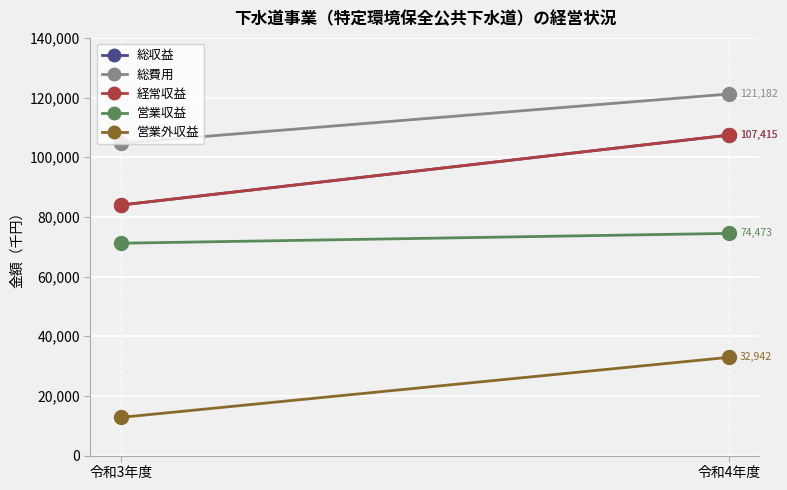

What position from the left is 令和4年度?

2